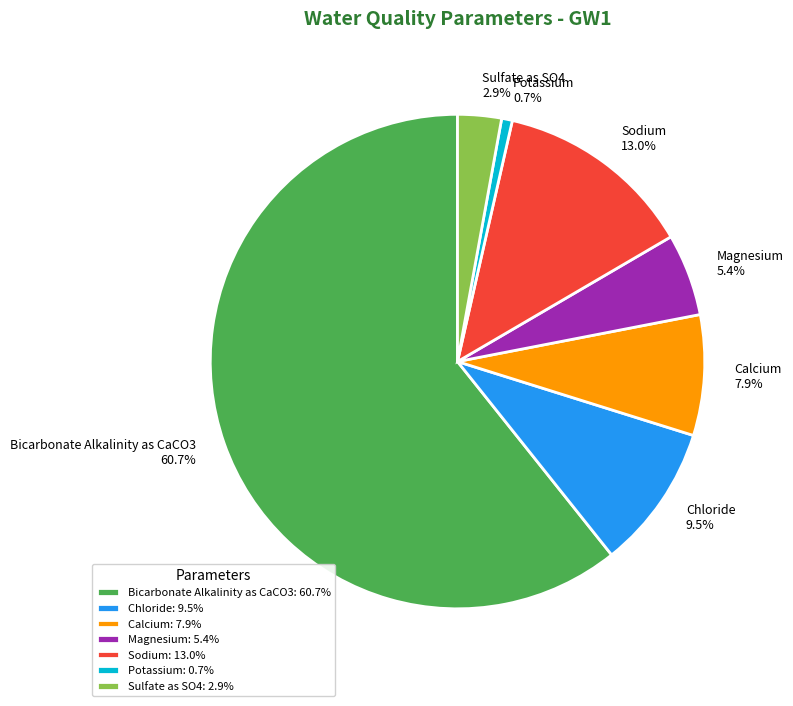

Does Sulfate as SO4 represent more than half of the total?

No